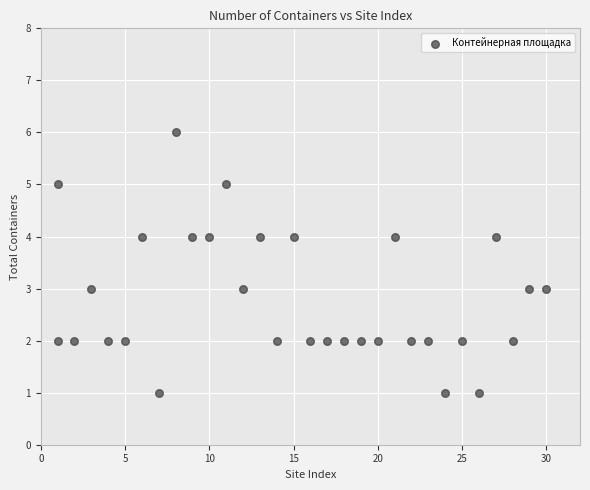

What is the range of X values (max minus min)?

29